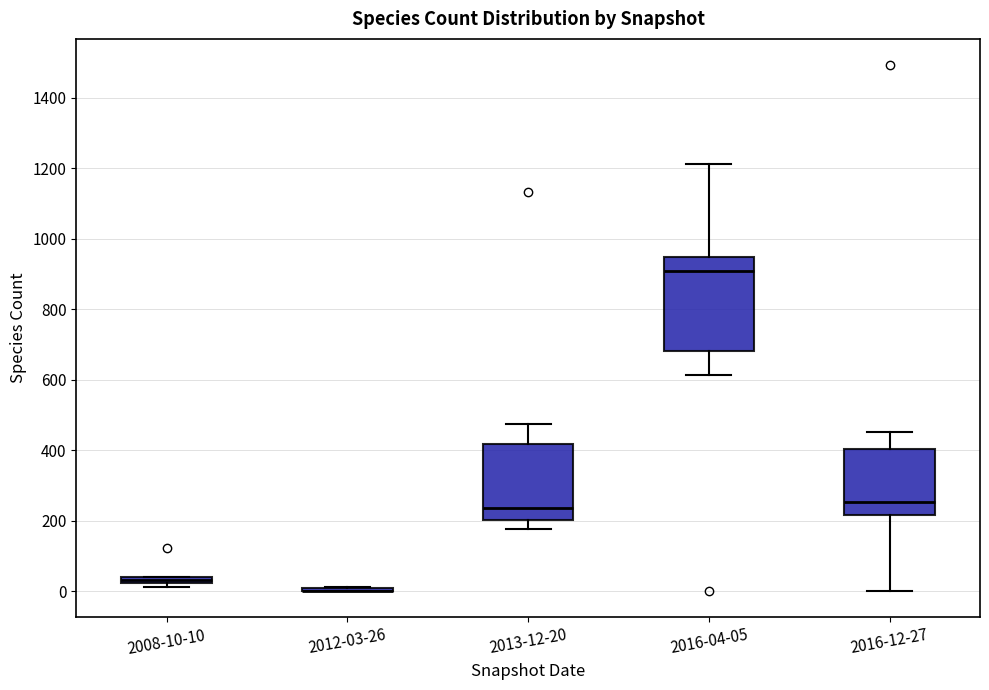

Comparing the boxes themselves (not the whiskers), which one is the tallest?

2016-04-05